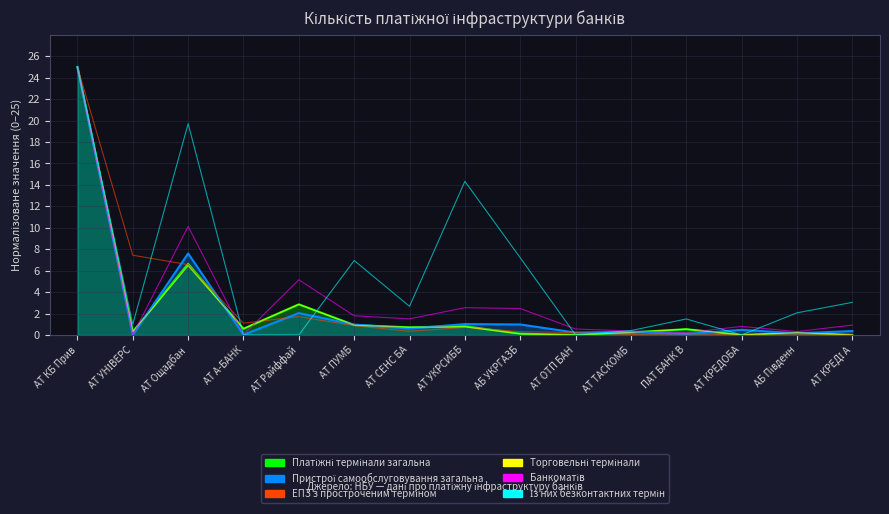

After their last crossing, which series has the higher values: Торговельні термінали or Банкоматів?

Банкоматів